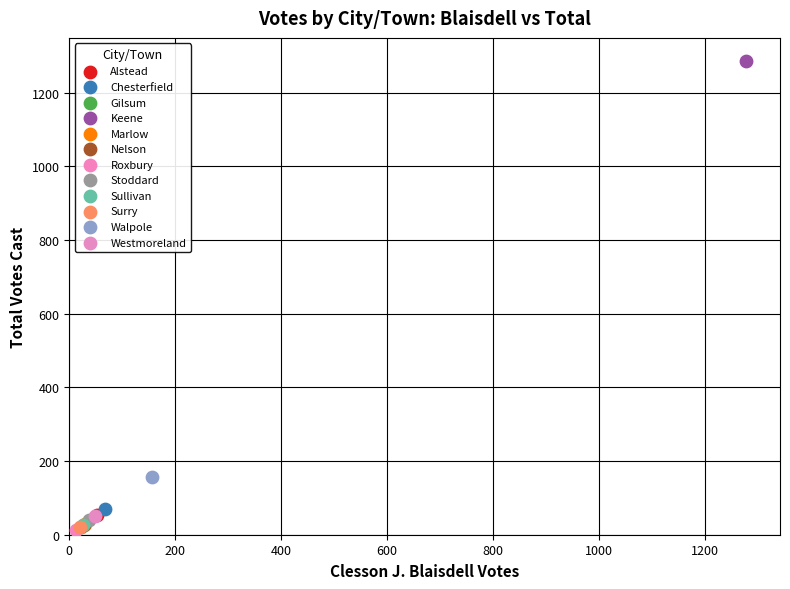

What are all the series names shown in the legend?

Alstead, Chesterfield, Gilsum, Keene, Marlow, Nelson, Roxbury, Stoddard, Sullivan, Surry, Walpole, Westmoreland